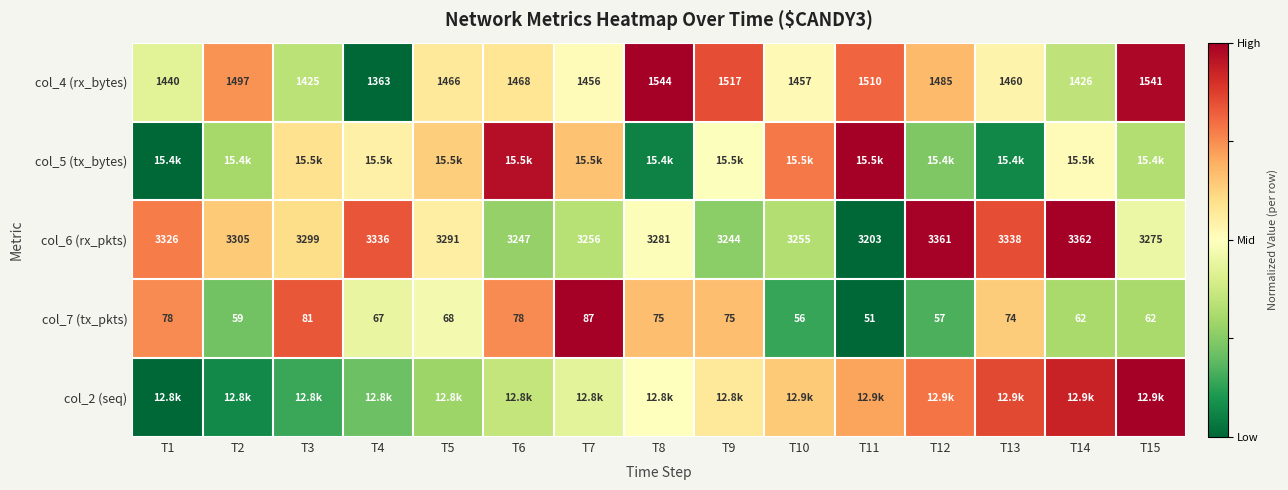

Is it true that col_4 (rx_bytes) equals 0.2 at T3?

False